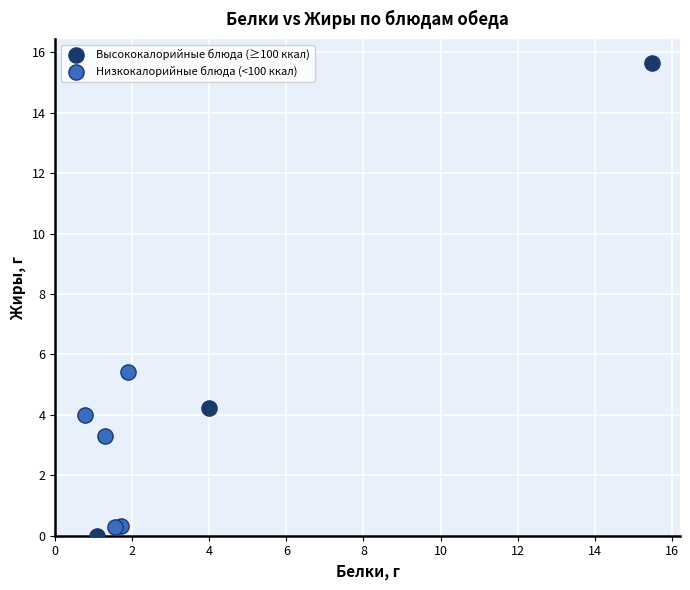

Which series has the widest spread of Y values?

Высококалорийные блюда (≥100 ккал)